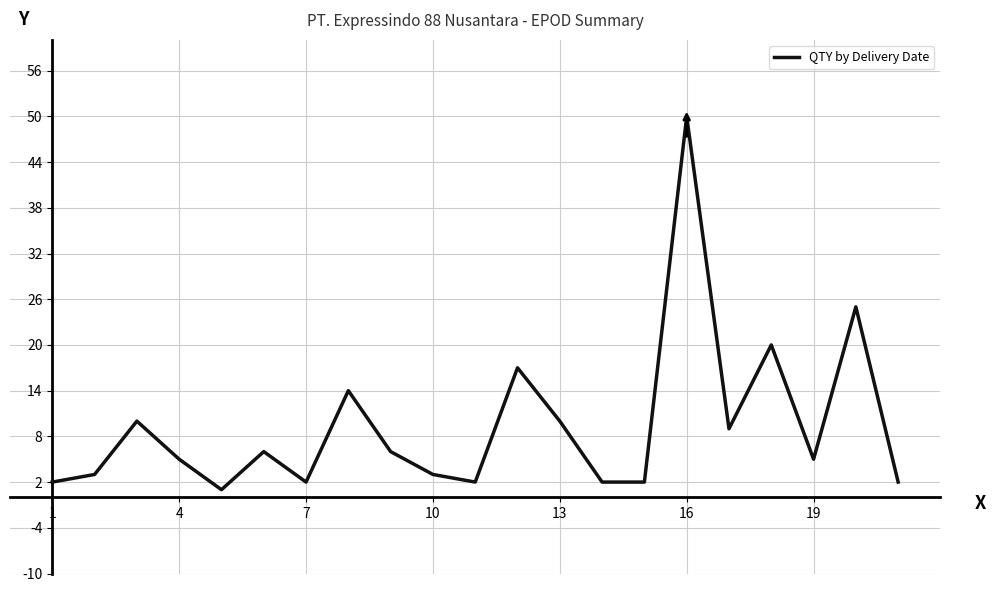

What is the difference between the maximum and minimum values?

49